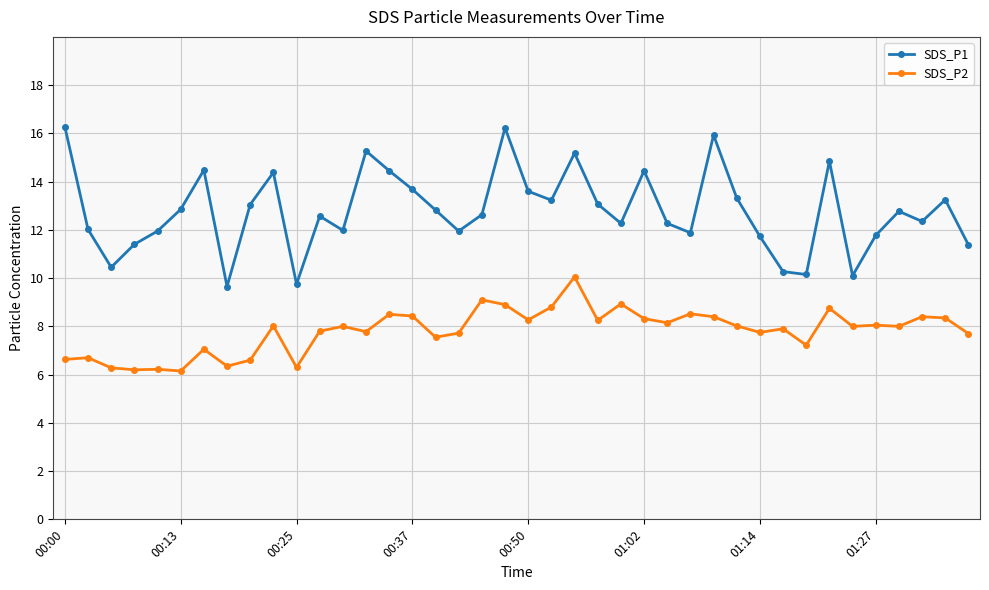

What is the maximum value for SDS_P2?

10.1